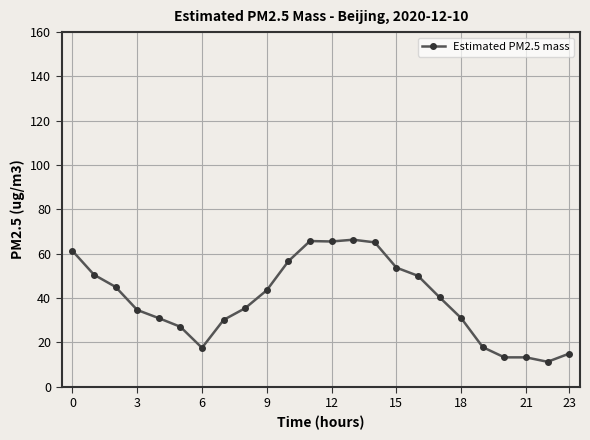

True or false: there are more than 0 points higher than both neighbors.

True